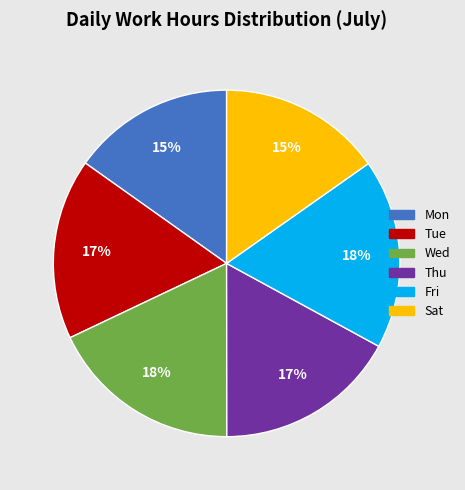

Between Tue and Sat, which is larger?

Tue